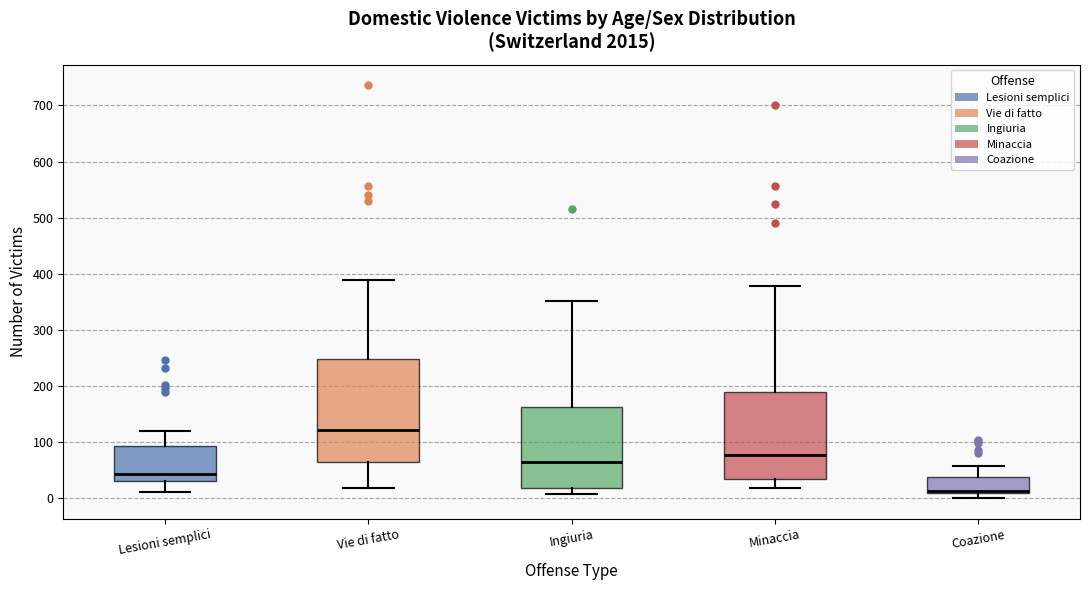

Reading left to right, transcribe this box plot: for each box, give where its median line is, the range the box spans, and where its two whiskers end, as read against the y-axis. The values are not printed on the chart, so give them approximately, as read against the axis.

Lesioni semplici: median 40, box 30 to 90, whiskers 10 to 120
Vie di fatto: median 120, box 60 to 250, whiskers 20 to 390
Ingiuria: median 70, box 20 to 160, whiskers 10 to 350
Minaccia: median 80, box 30 to 190, whiskers 20 to 380
Coazione: median 10 (drawn on the box's lower edge), box 10 to 40, whiskers 0 to 60